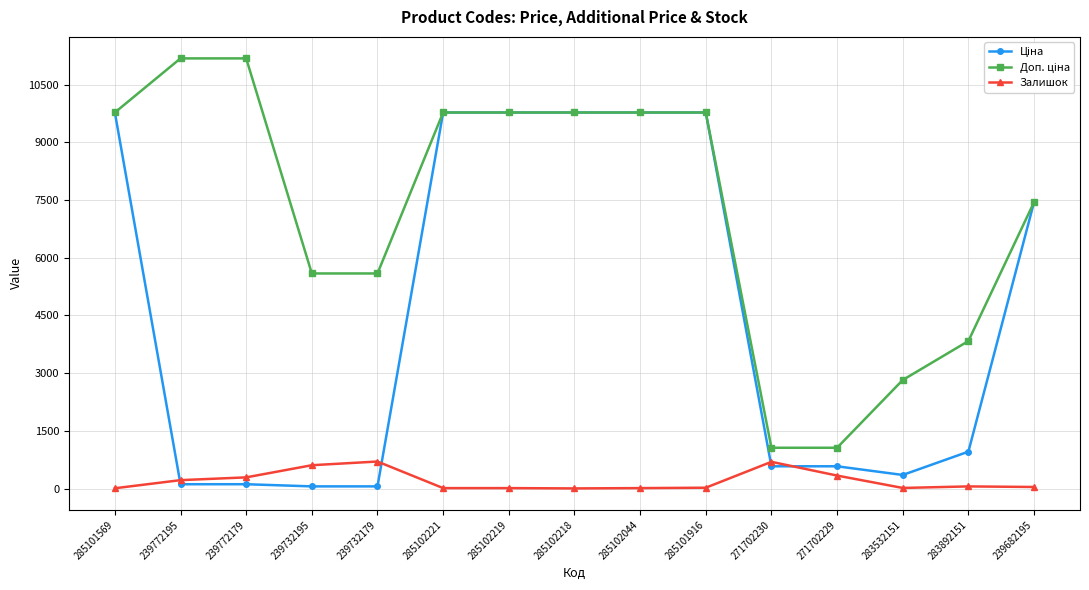

What is the maximum value shown in the chart?

11182.0